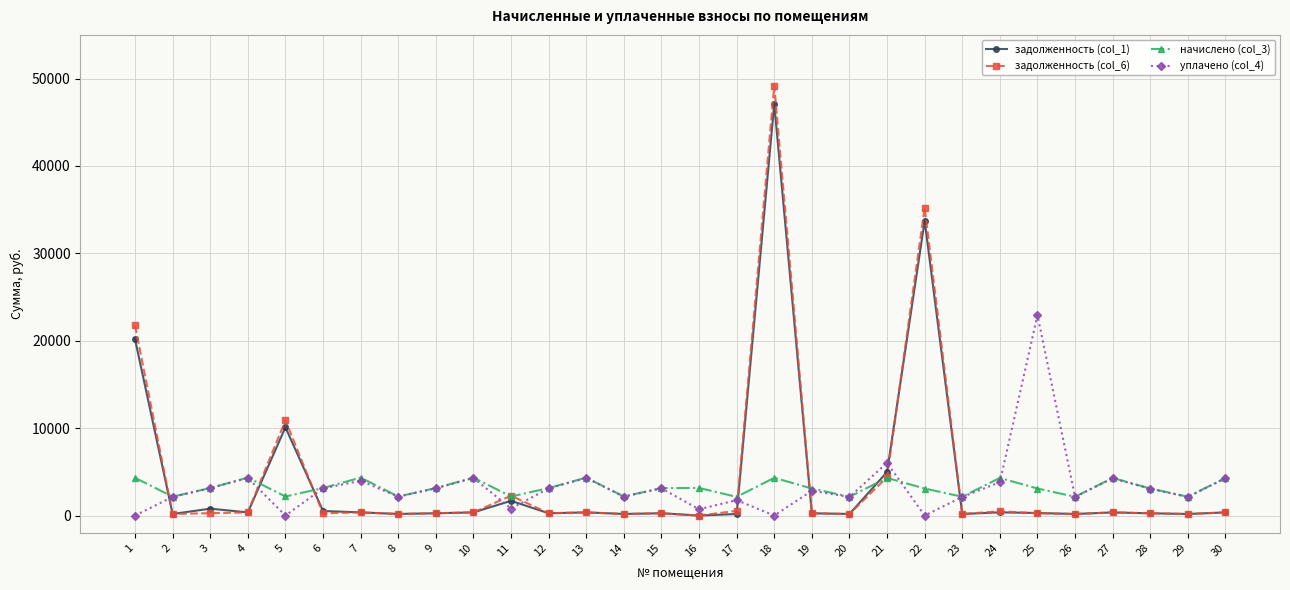

What is the maximum value for задолженность (col_1)?

47110.2